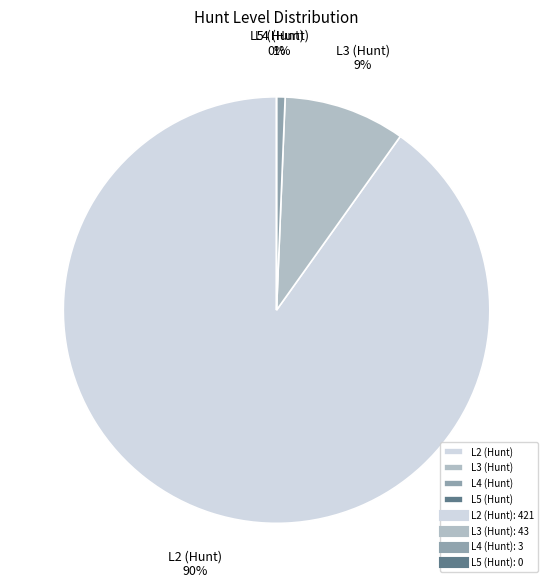

Is it true that L5 (Hunt) is 13% of the pie?

False